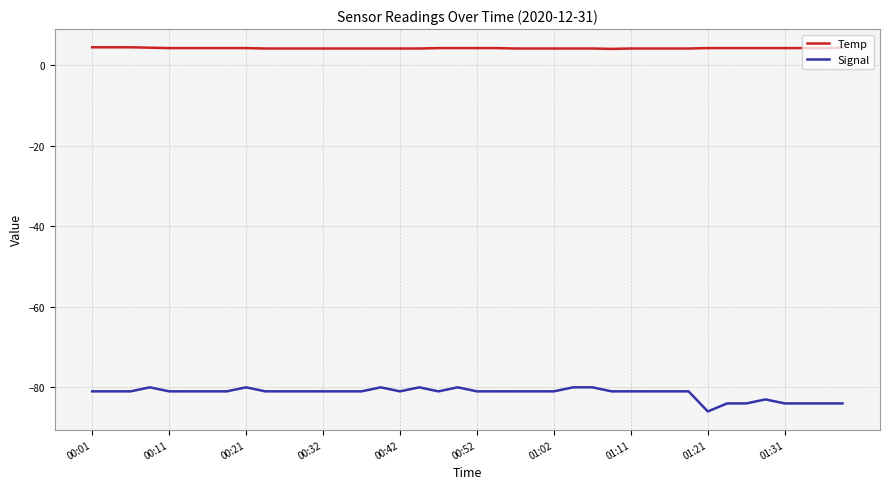

Which series has the largest total across all categories?

Temp